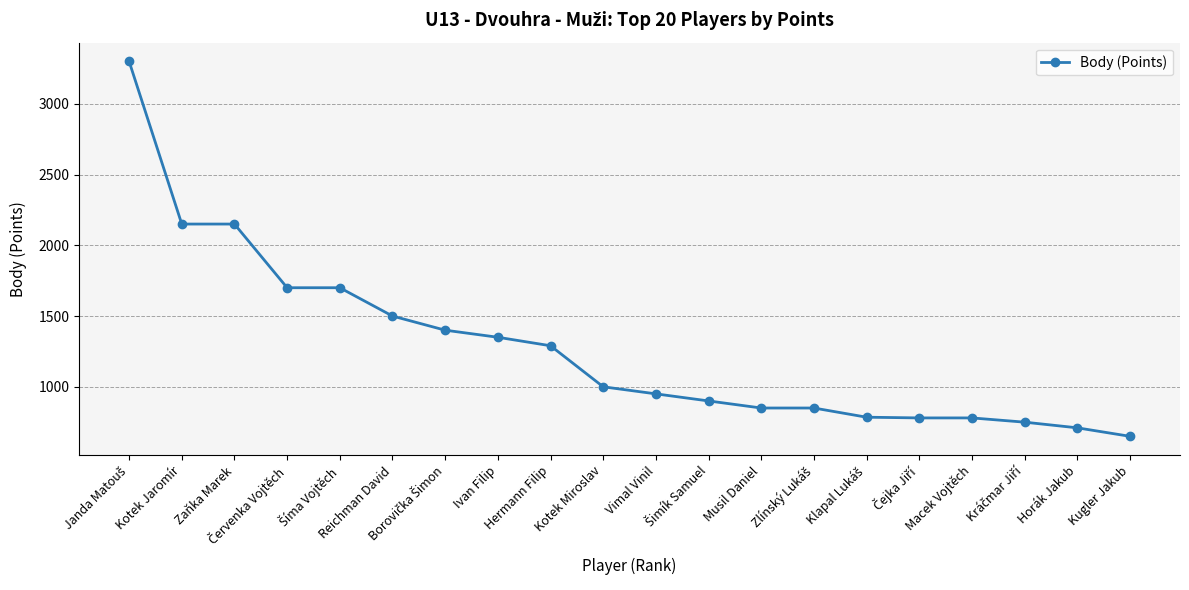

Is this an area chart (filled region under the line)?

No